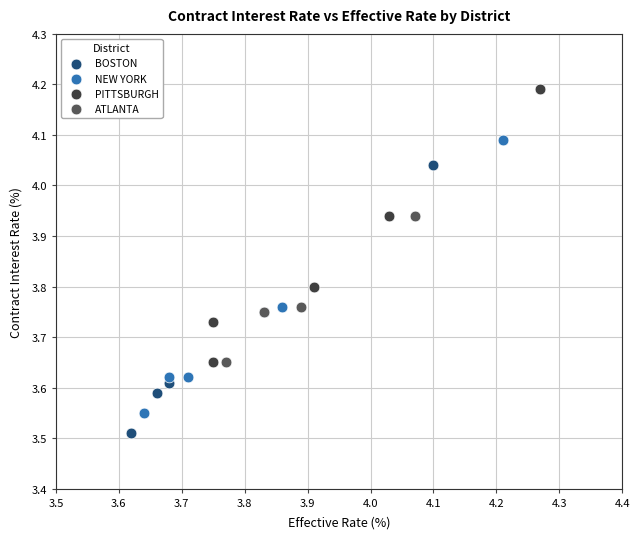

Which series contains the highest Y value?

PITTSBURGH